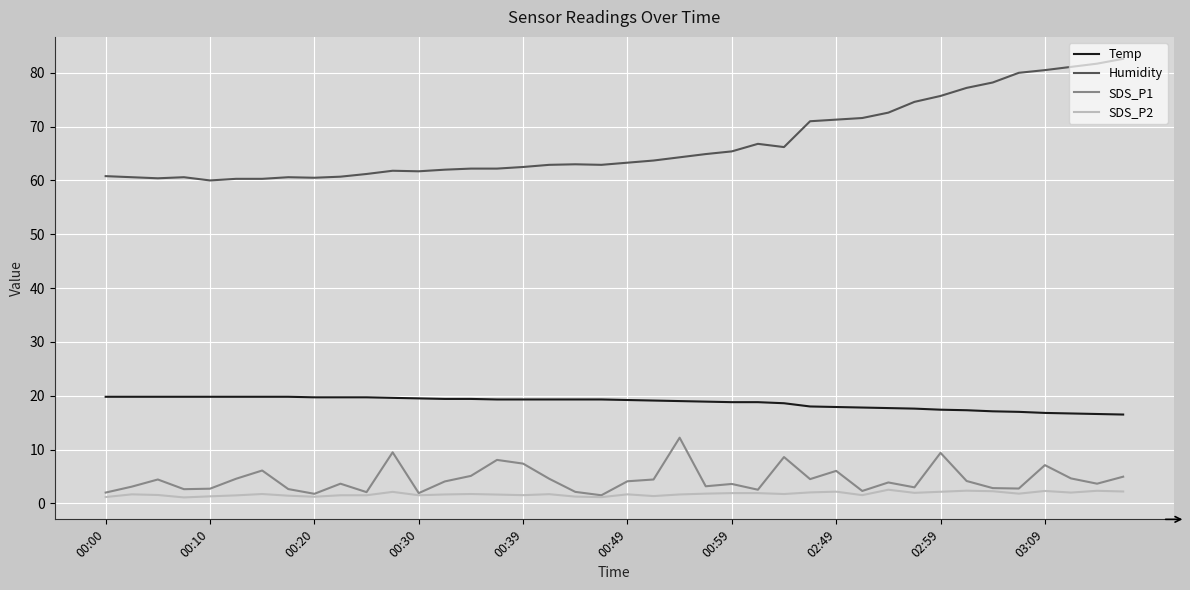

What is the highest value of the SDS_P2 series?

2.5